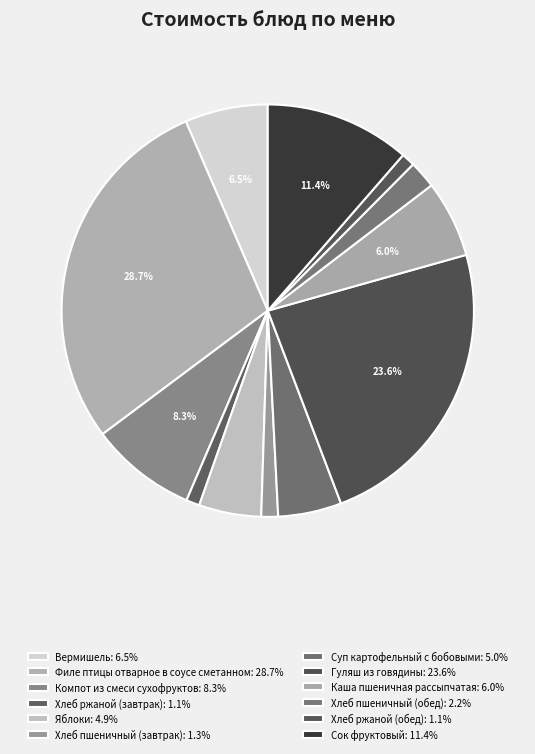

Does Гуляш из говядины represent more than half of the total?

No